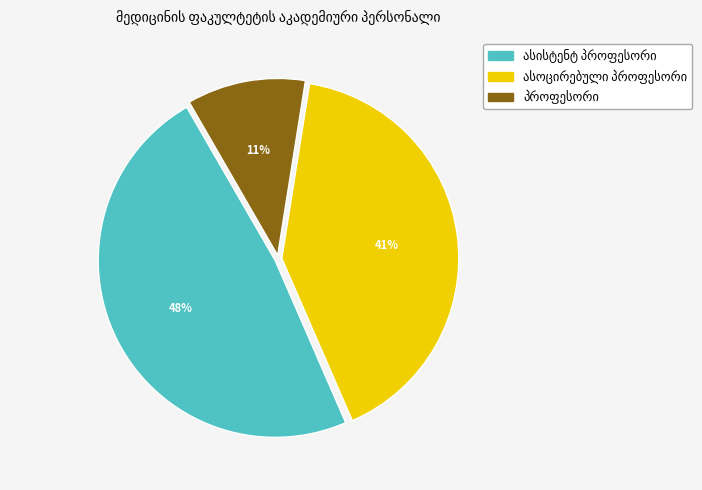

To the nearest percent, what is the average slice percentage?

33%